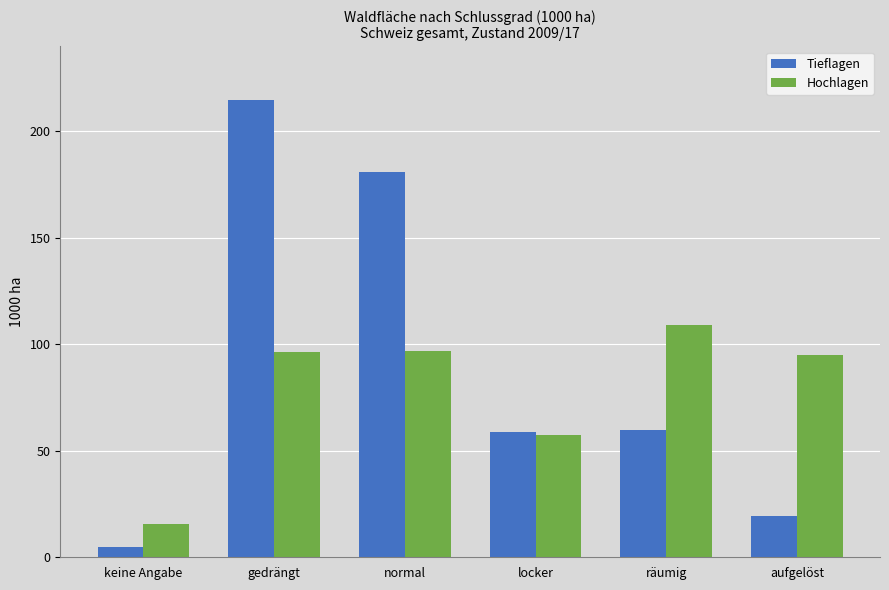

What is the difference between the maximum and minimum values in the Hochlagen series?

93.1